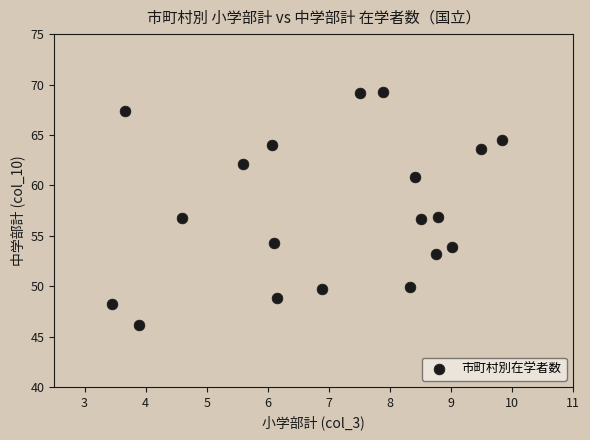

What is the range of Y values (max minus min)?

23.2